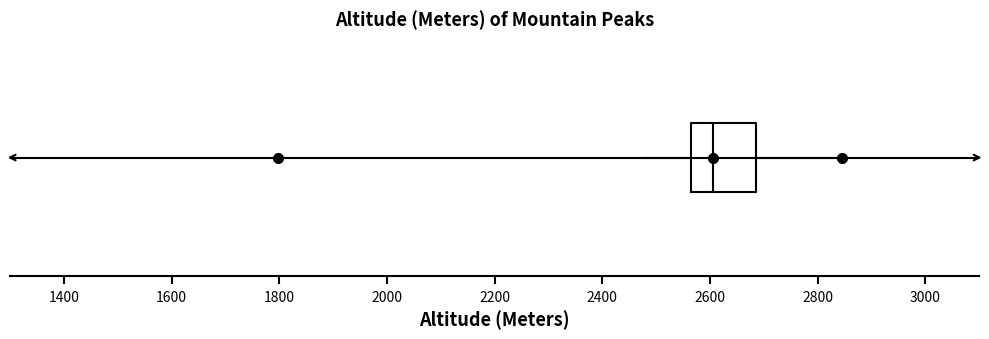

Read this box plot against the x-axis: the position of the median line, the range covered by the box, and the ends of both whiskers. The values are not printed on the chart, so give them approximately, as read against the axis.

median 2600, box 2560 to 2680, whiskers 2480 to 2840